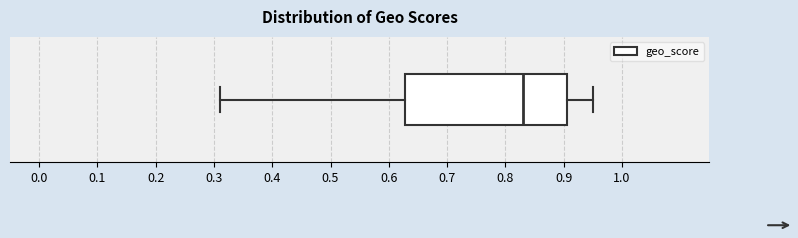

Where does the median line of the box sit on the x-axis? The values are not printed on the chart, so give them approximately, as read against the axis.

0.83